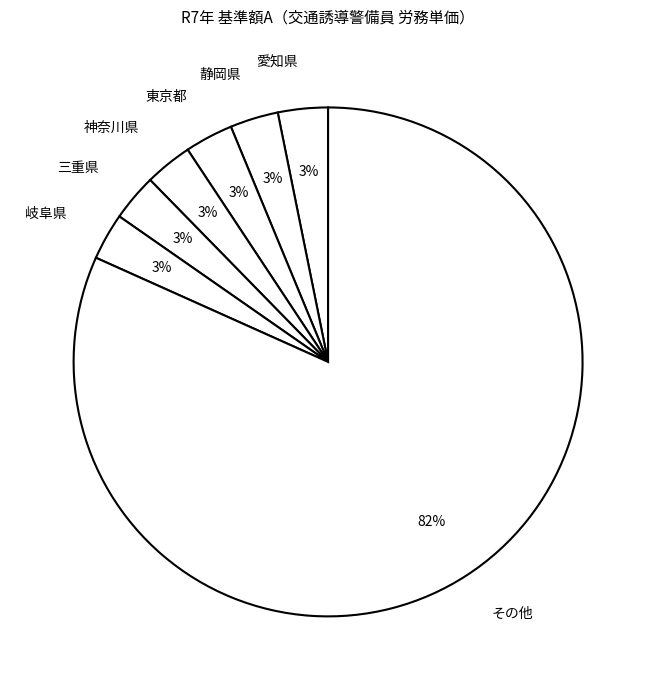

Which category has the biggest portion of the pie?

その他